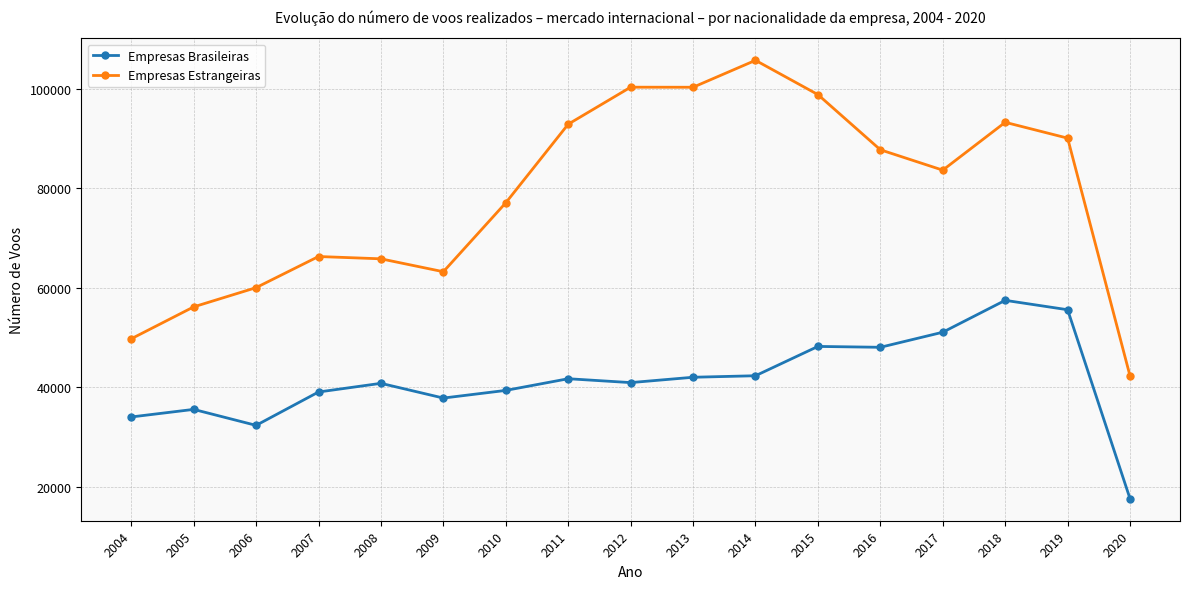

Rank the series by their average value, from highest to lowest.

Empresas Estrangeiras, Empresas Brasileiras